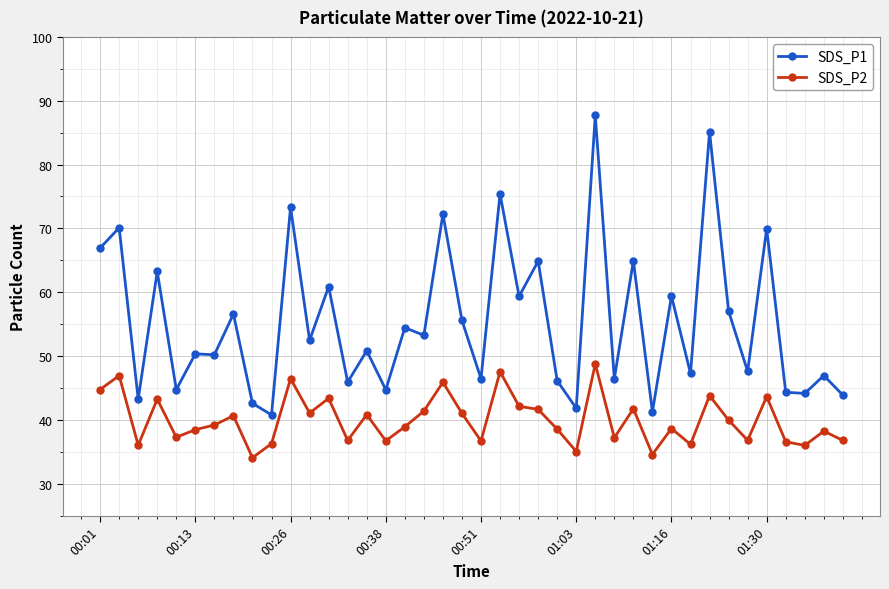

How many values in the SDS_P1 series exceed 52?

20